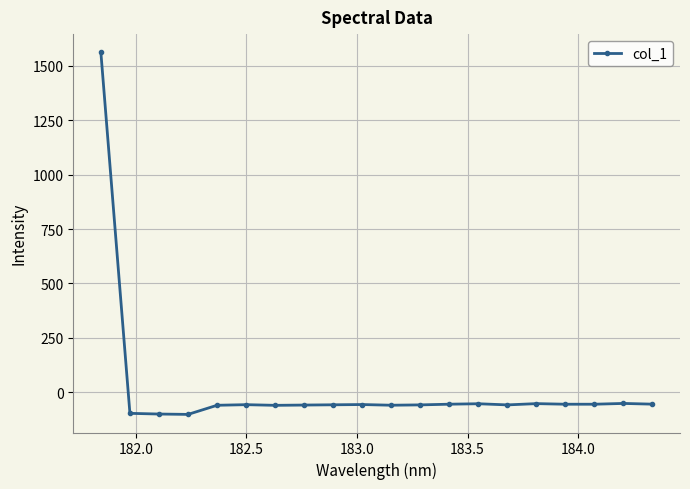

What is the sum of all values?

361.5